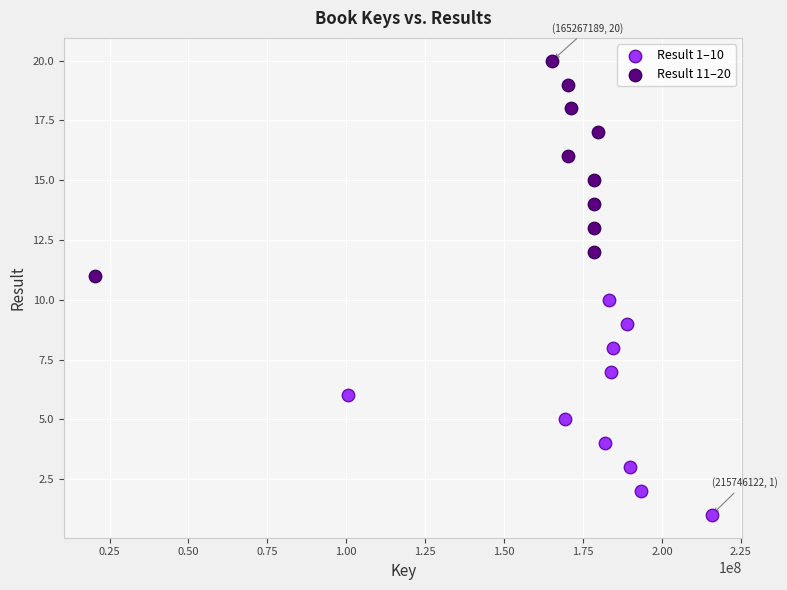

Which series reaches the maximum Y coordinate?

Result 11–20